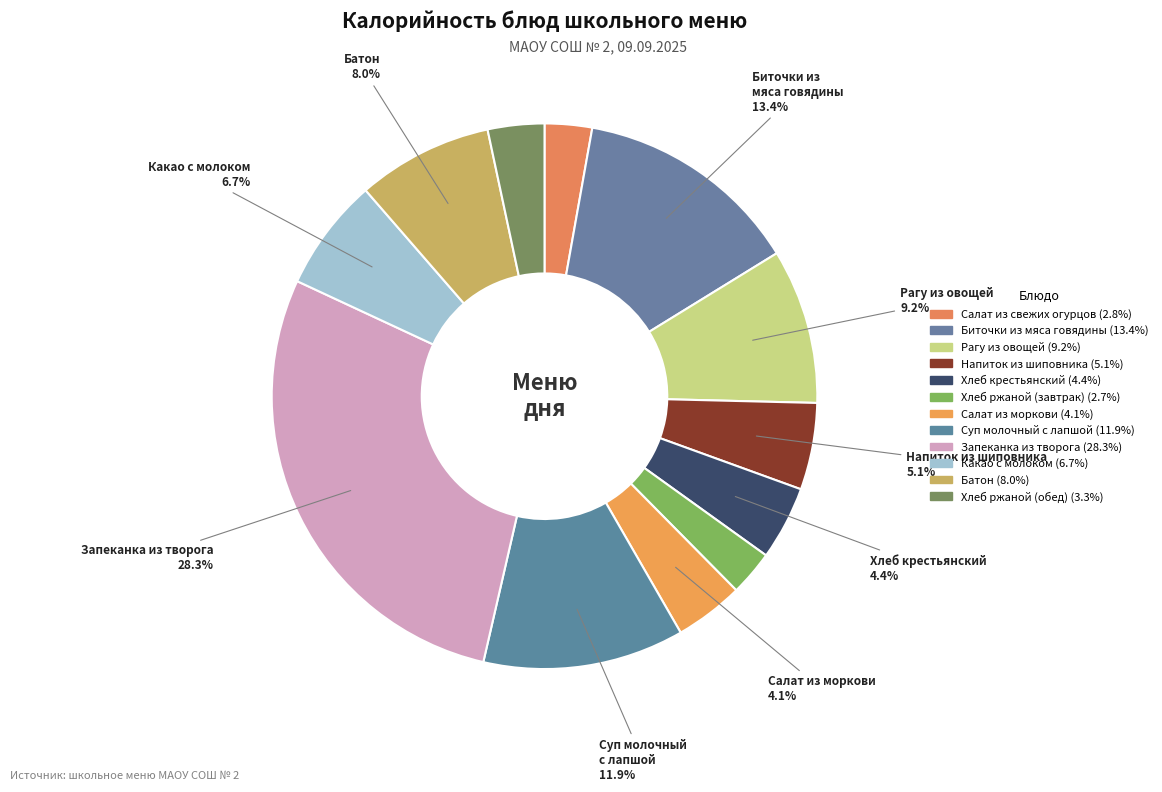

Count the number of slices in the pie.

12